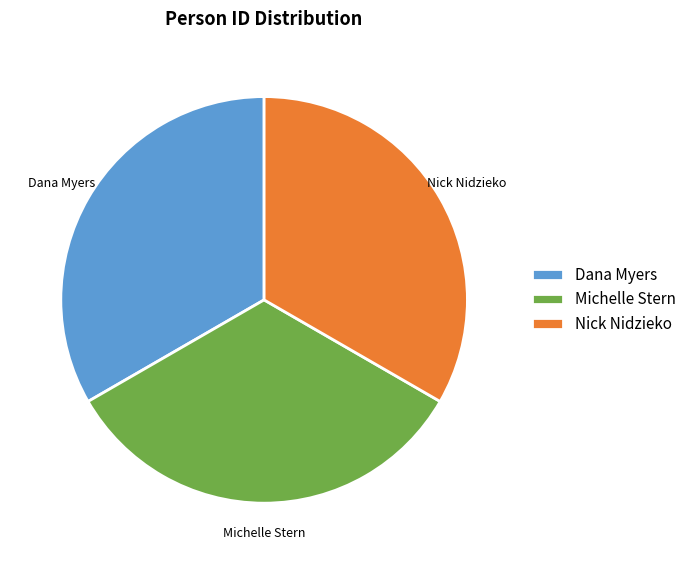

Combined, do Nick Nidzieko and Dana Myers account for over 50%?

Yes